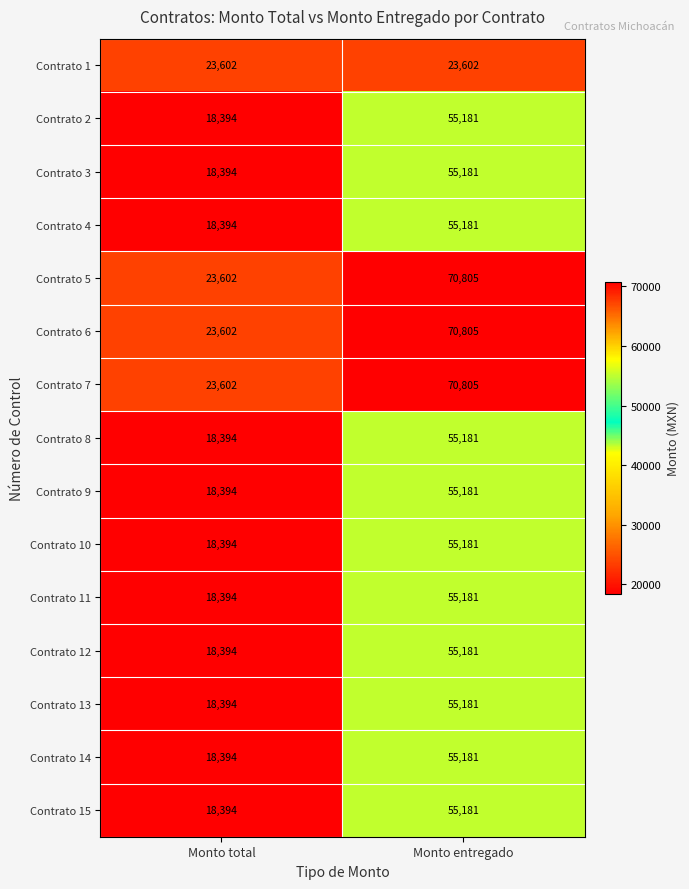

Count the number of data series in this chart.

15